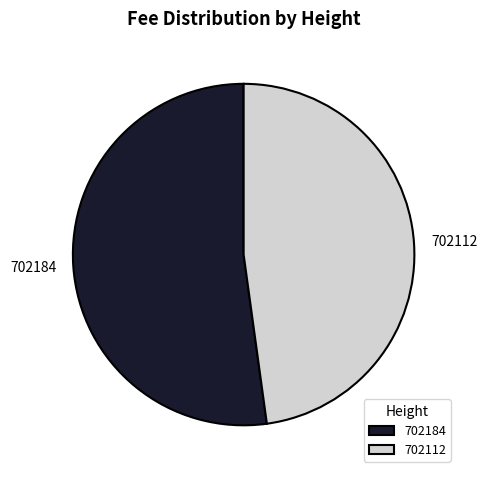

Do 702184 and 702112 together represent more than half of the pie?

Yes